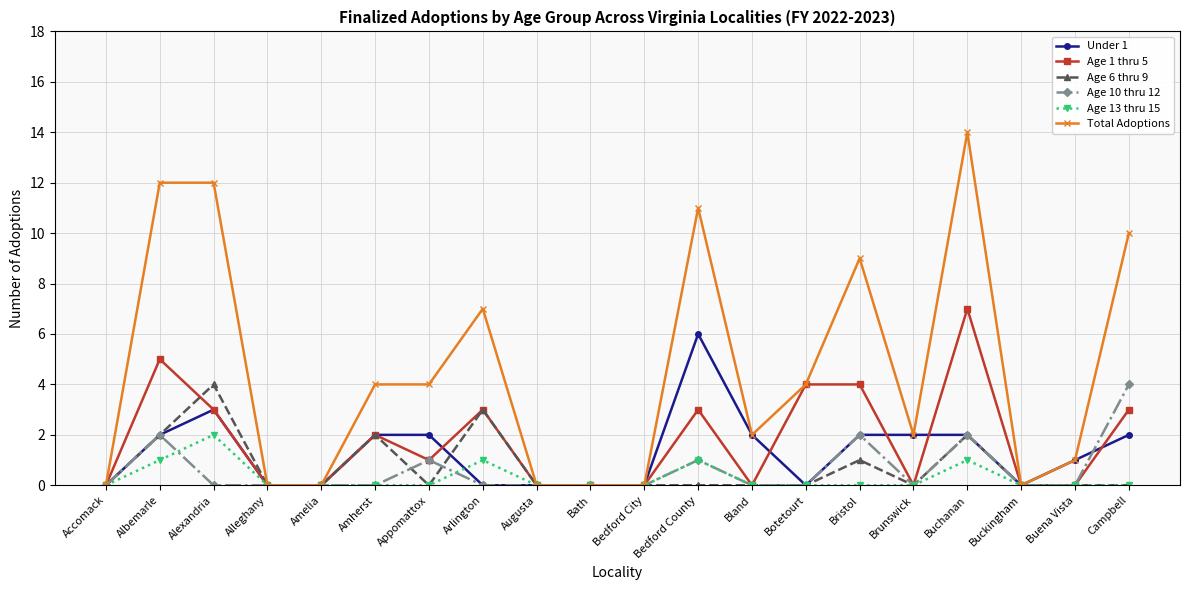

Count the Under 1 values in the range 0 to 2.

18